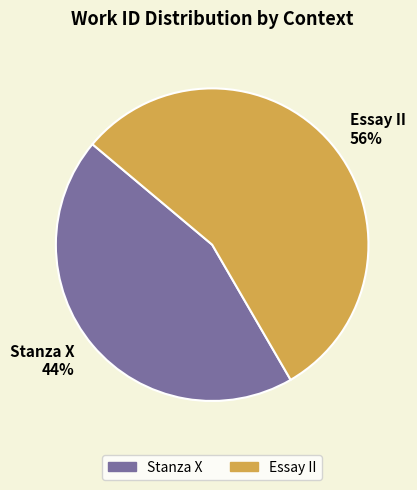

What percentage is the Stanza X slice, to the nearest percent?

44%